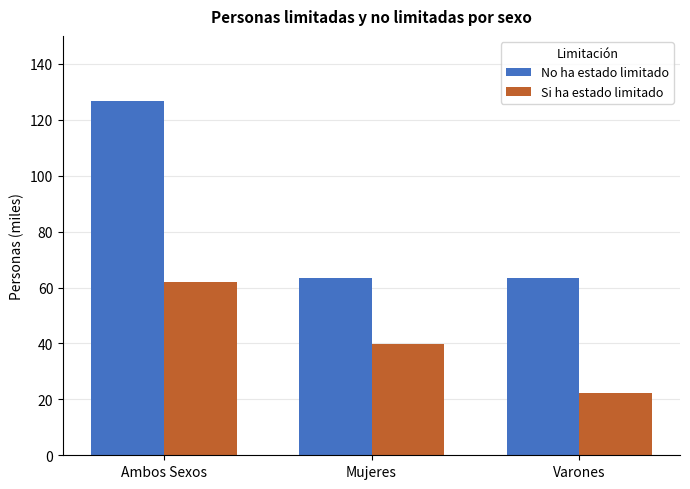

Which category has the highest value across all series?

Ambos Sexos